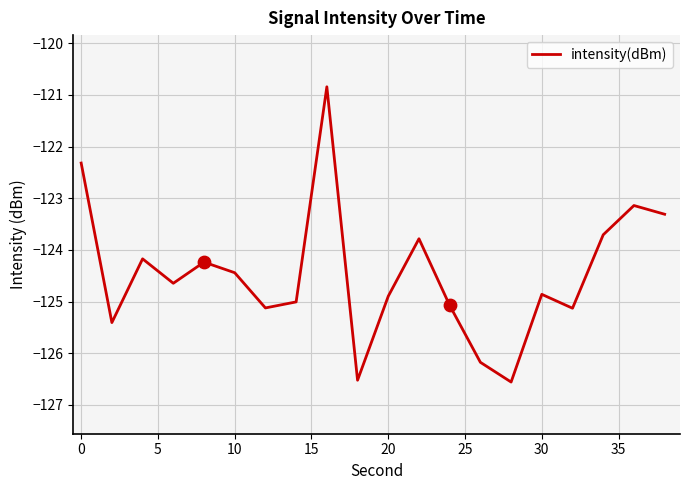

What is the maximum value shown in the chart?

-120.8